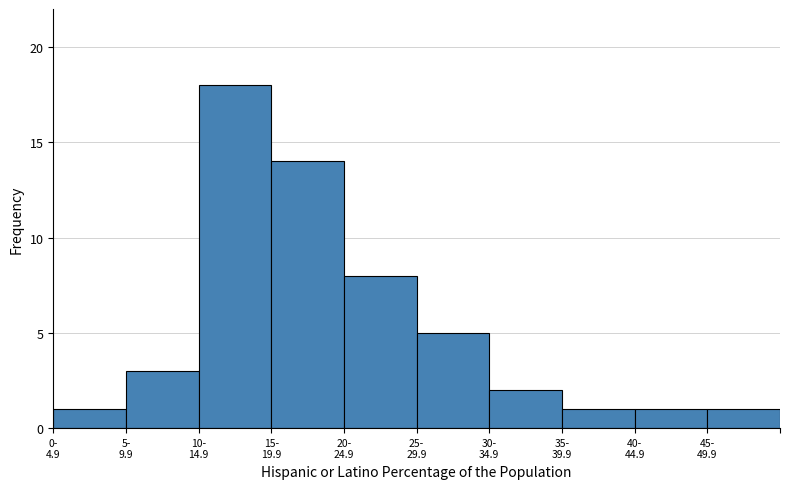

Reading right to left, list all the values displayed in this chart.

1	1	1	2	5	8	14	18	3	1